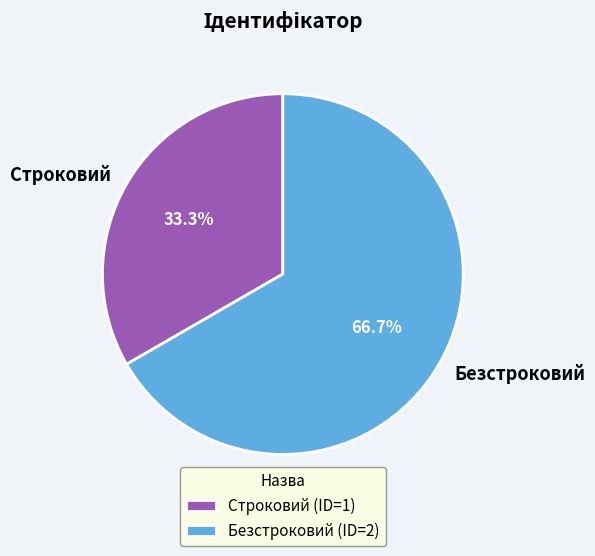

What percentage is NOT represented by Строковий?

66.7%